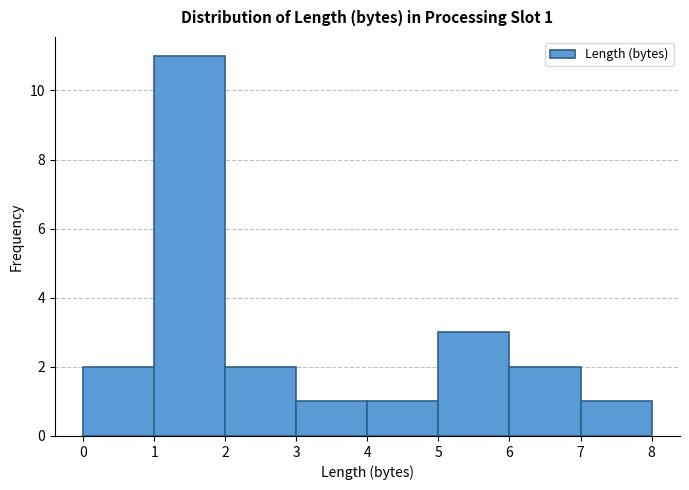

Which range on the x-axis has the tallest bar?

1 to 2